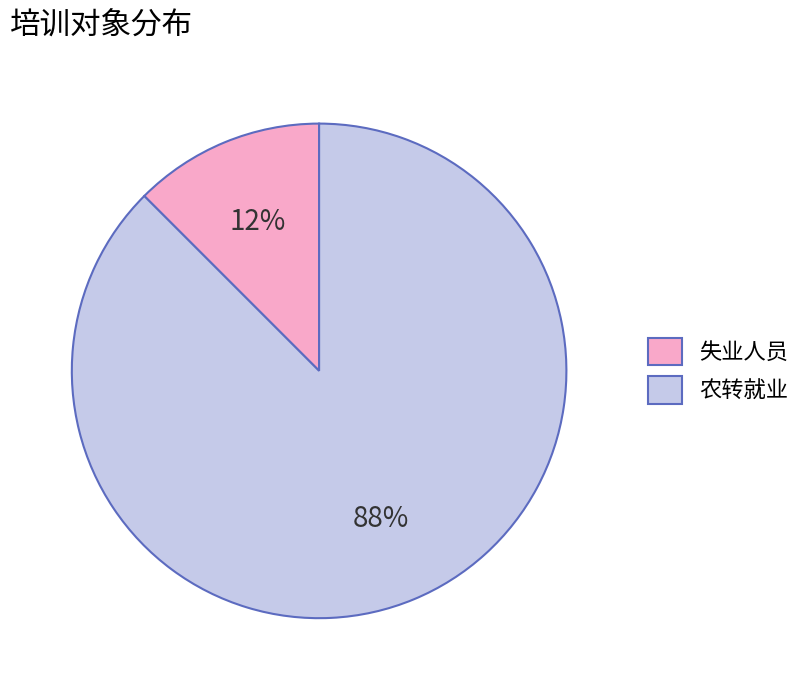

Rank the categories by value from lowest to highest.

失业人员, 农转就业